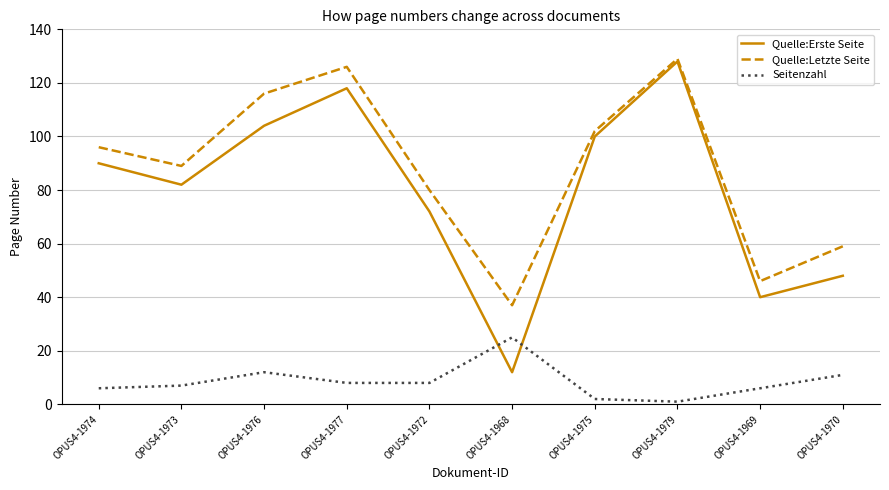

Where is Quelle:Erste Seite nearest to the value 70?

OPUS4-1972